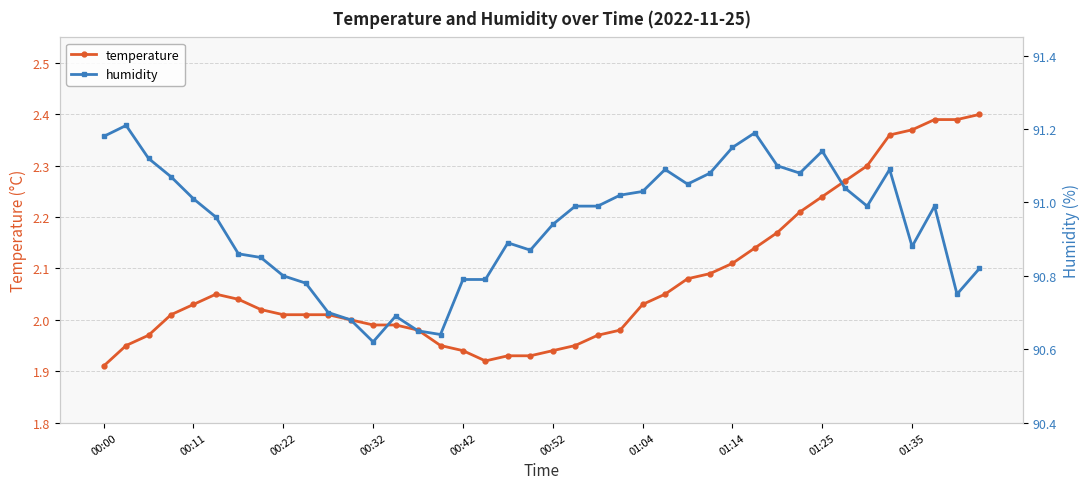

What is the sum of all humidity values?

3637.6